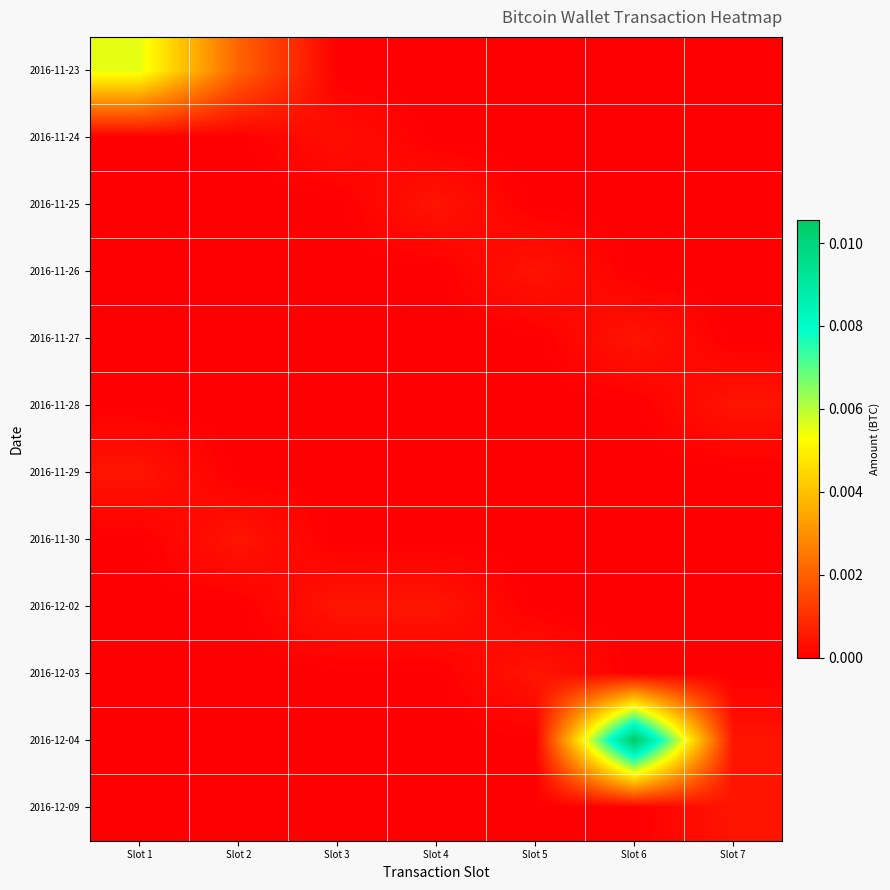

At which category does the chart reach its peak across all series?

Slot 6